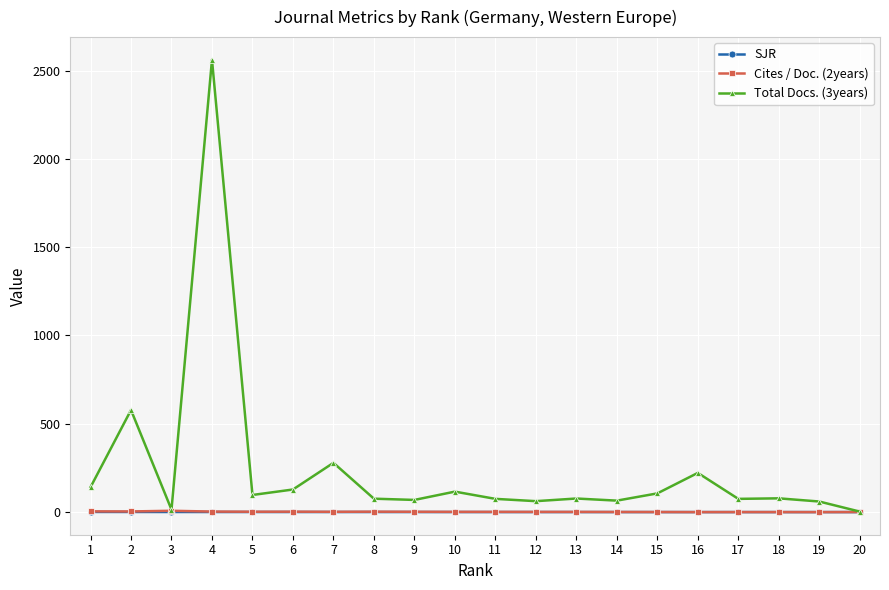

What is the spread (max minus min) of values at 9?

68.5